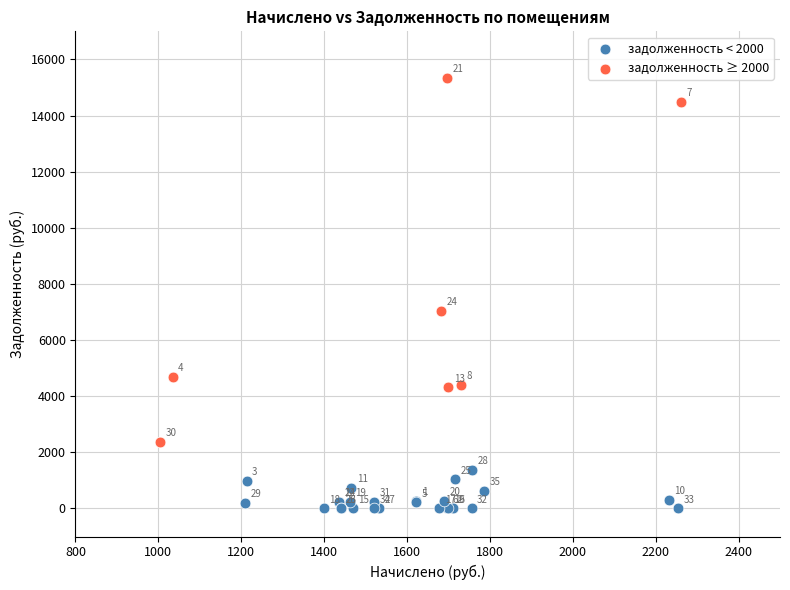

Which series reaches the maximum Y coordinate?

задолженность ≥ 2000